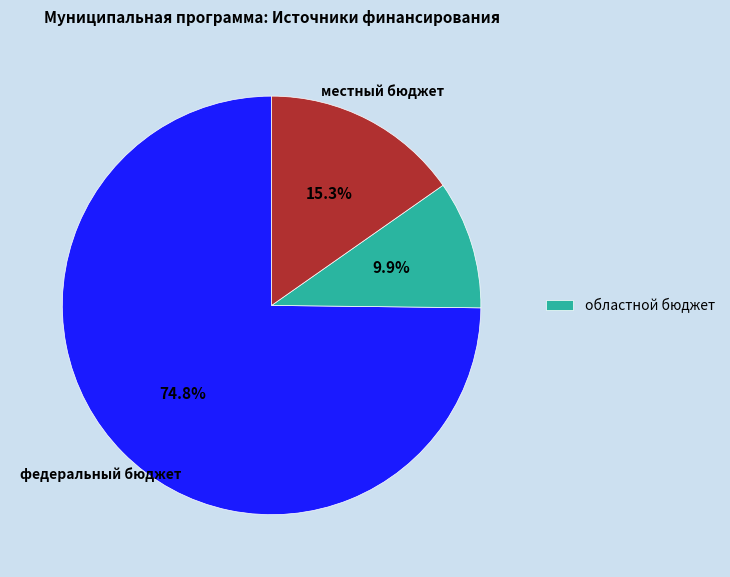

Is there any slice that represents more than half of the pie?

Yes